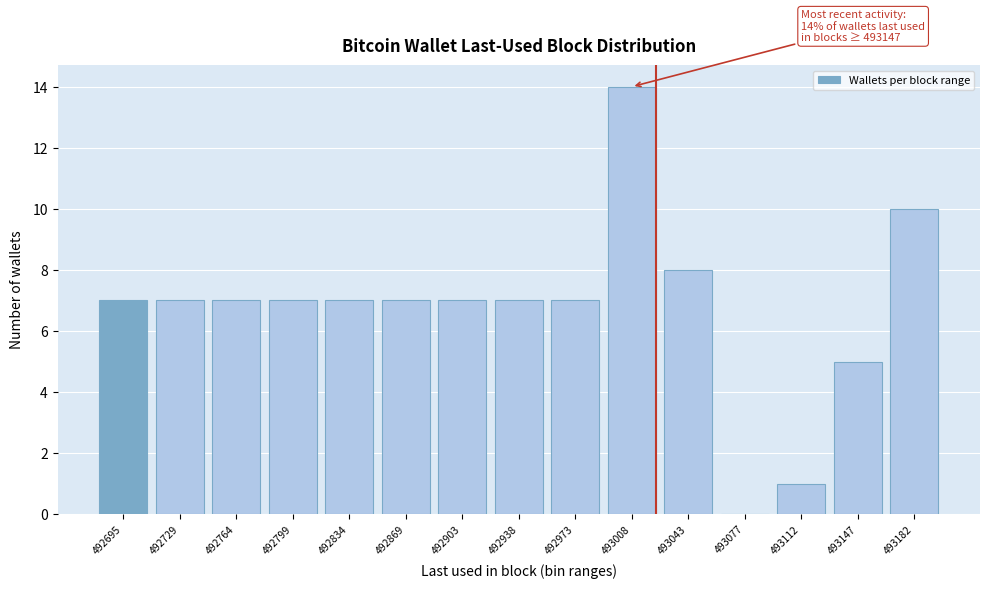

Reading left to right, what are all the values shown in this chart?

492695=7	492729=7	492764=7	492799=7	492834=7	492869=7	492903=7	492938=7	492973=7	493008=14	493043=8	493077=0	493112=1	493147=5	493182=10